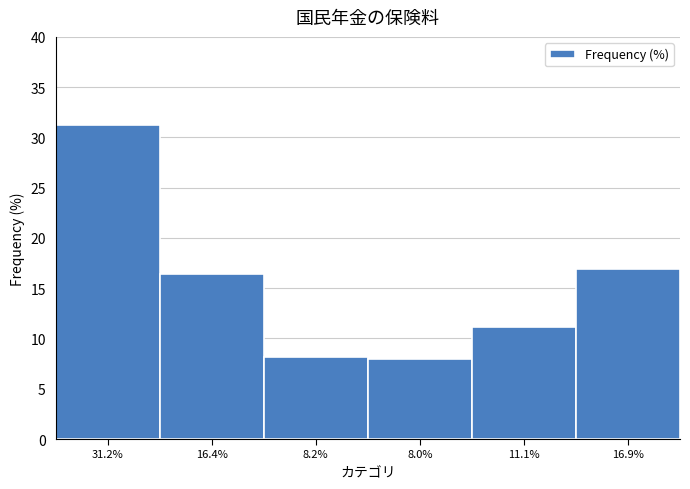

Reading right to left, list all the values displayed in this chart.

16.9	11.1	8.0	8.2	16.4	31.2